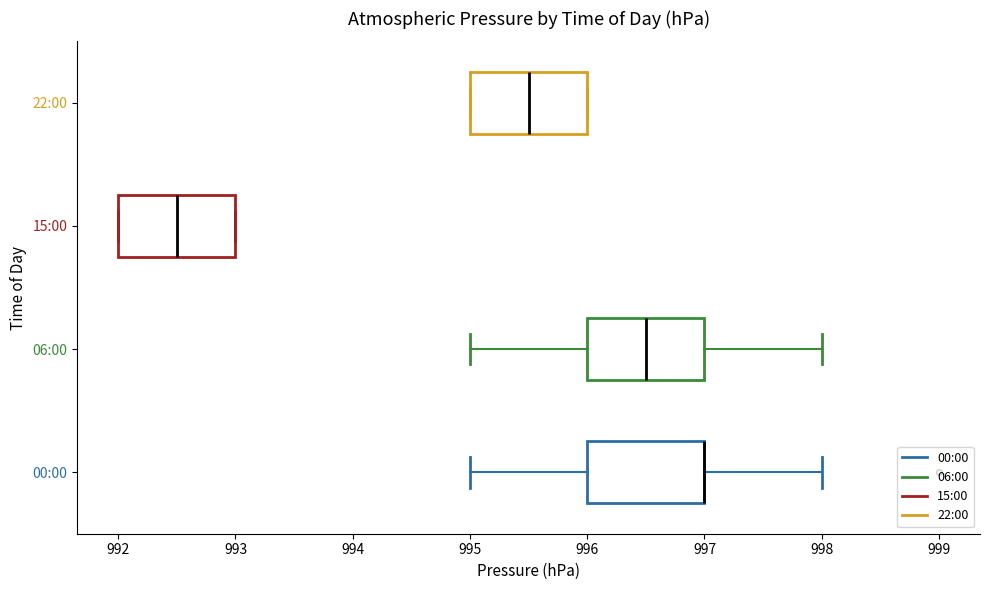

Where does the left whisker of the box for 00:00 end on the x-axis? The values are not printed on the chart, so give them approximately, as read against the axis.

995.0